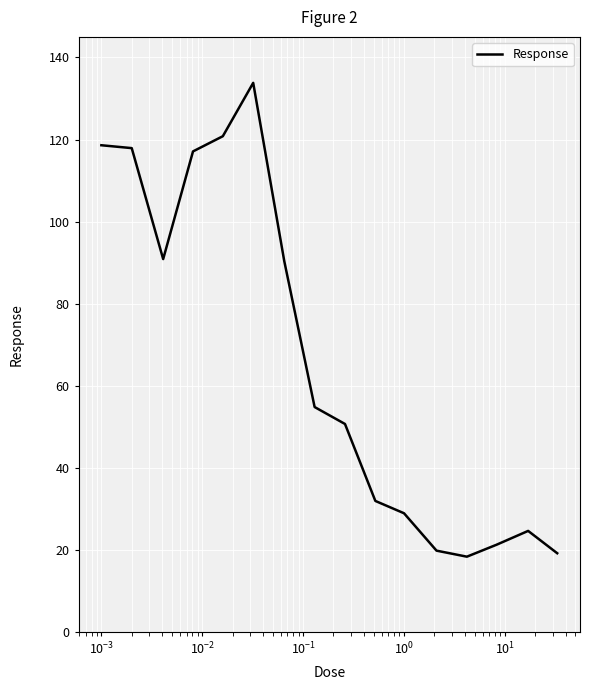

How many lines are shown in the chart?

1